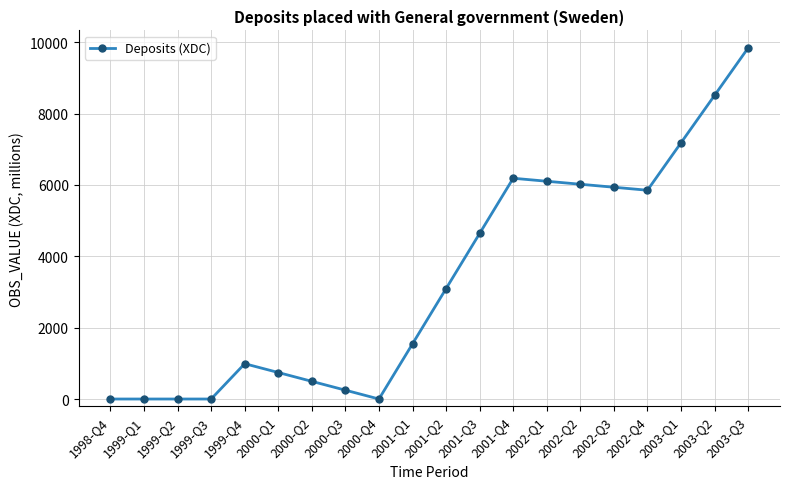

Reading left to right, list all the values displayed in this chart.

1998-Q4=0	1999-Q1=0	1999-Q2=0	1999-Q3=0	1999-Q4=990	2000-Q1=743	2000-Q2=495	2000-Q3=248	2000-Q4=0	2001-Q1=1547	2001-Q2=3095	2001-Q3=4642	2001-Q4=6189	2002-Q1=6105	2002-Q2=6021	2002-Q3=5937	2002-Q4=5853	2003-Q1=7183	2003-Q2=8512	2003-Q3=9842